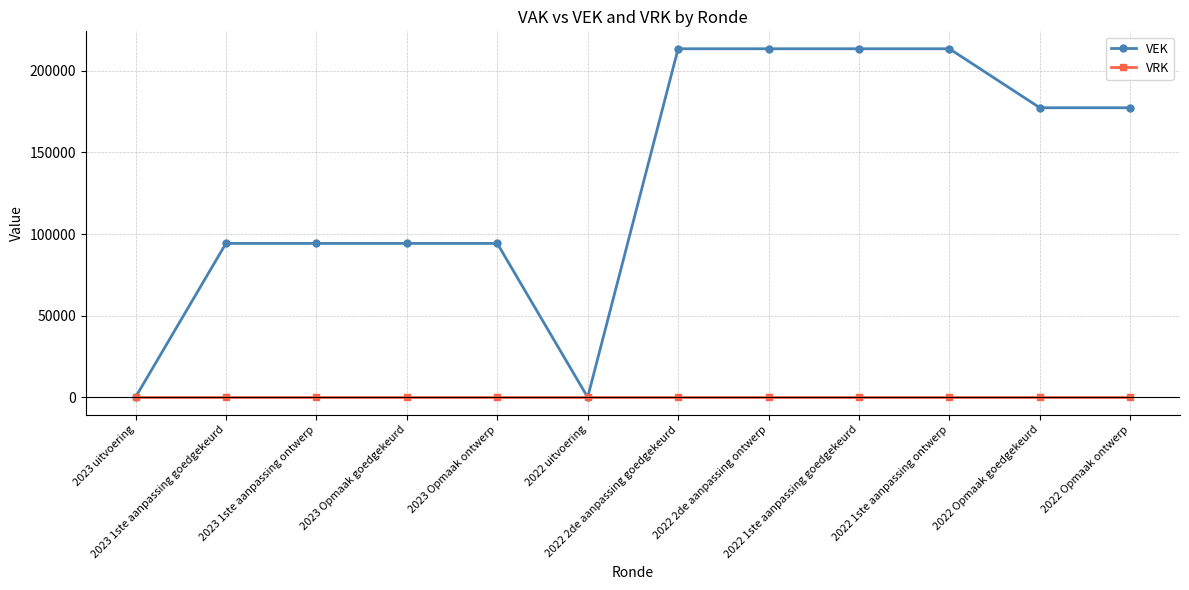

The VEK series shows 100966 at 2023 uitvoering. True or false?

False